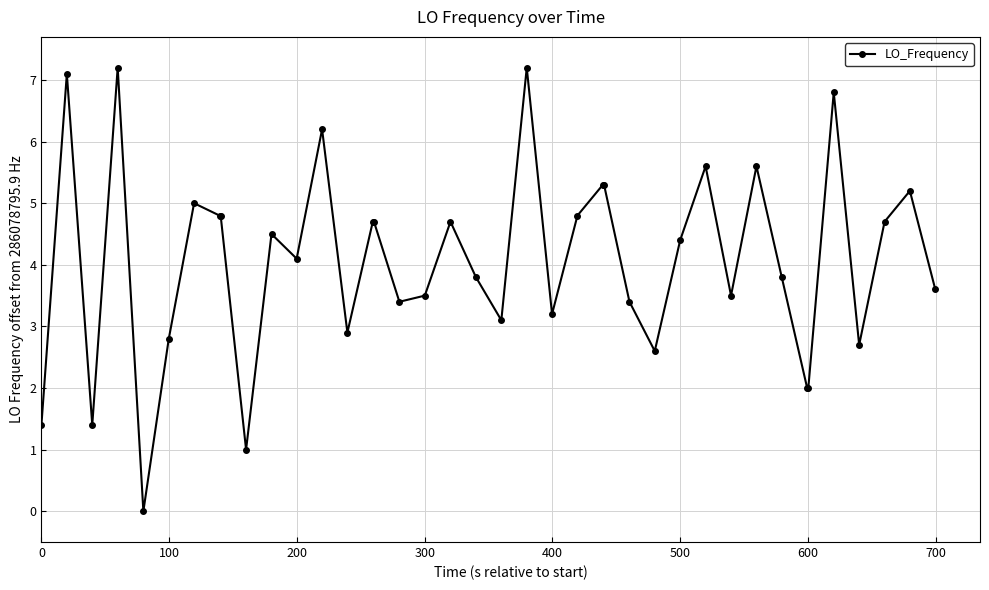

What is the maximum value shown in the chart?

7.2